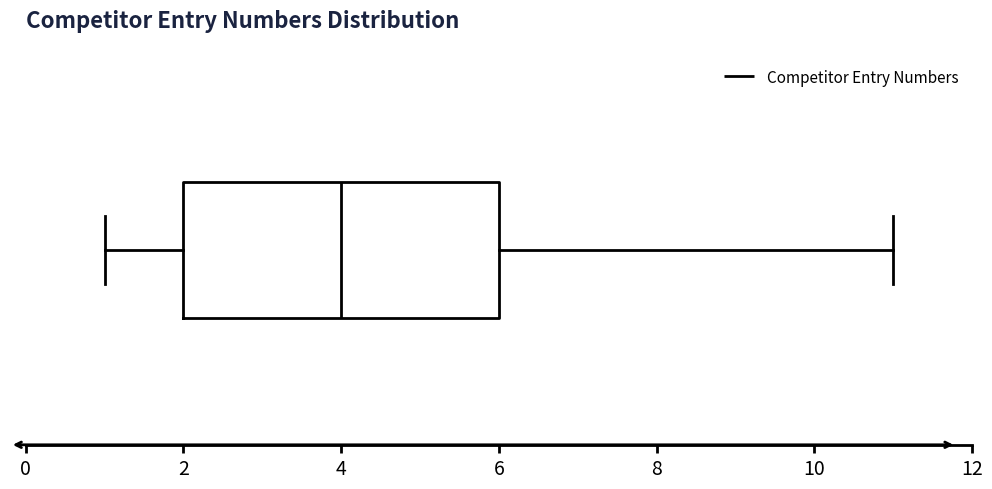

Transcribe this box plot: give where the median line is, the range the box spans, and where the two whiskers end, as read against the x-axis. The values are not printed on the chart, so give them approximately, as read against the axis.

median 4, box 2 to 6, whiskers 1 to 11